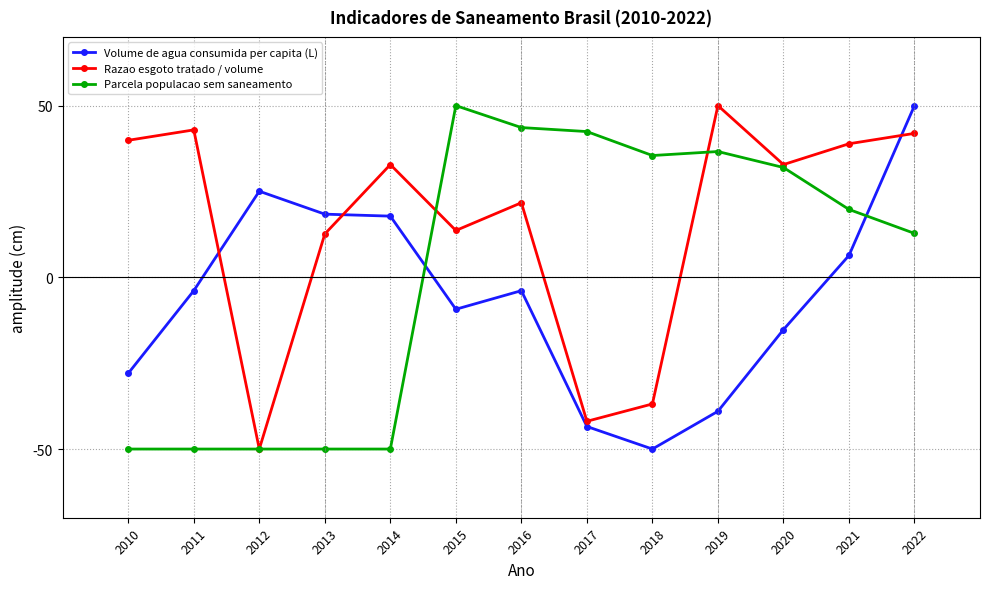

True or false: Razao esgoto tratado / volume has more than 2 points higher than both neighbors.

True